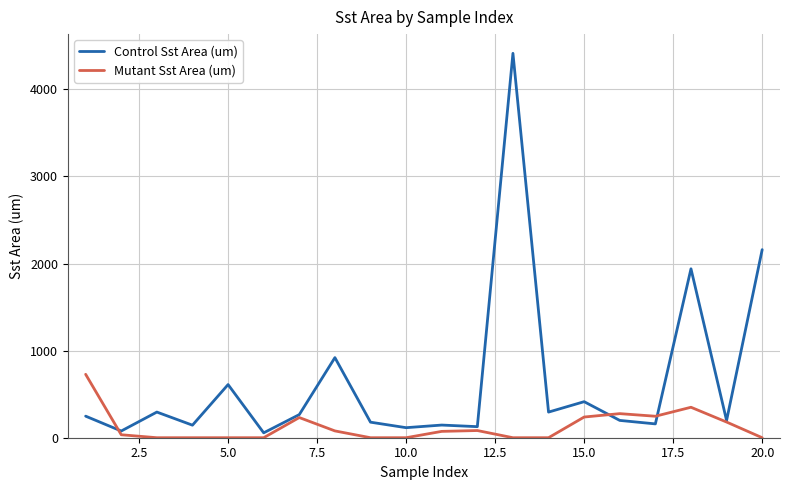

How many data points does each series have?

20